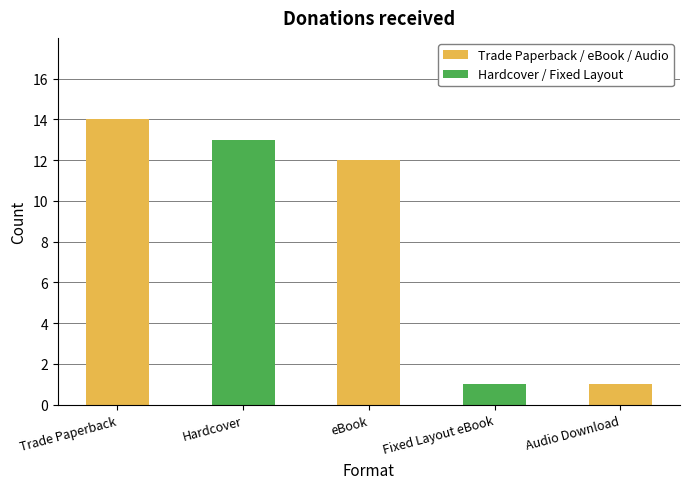

What is the label of the 4th bar from the left?

Fixed Layout eBook